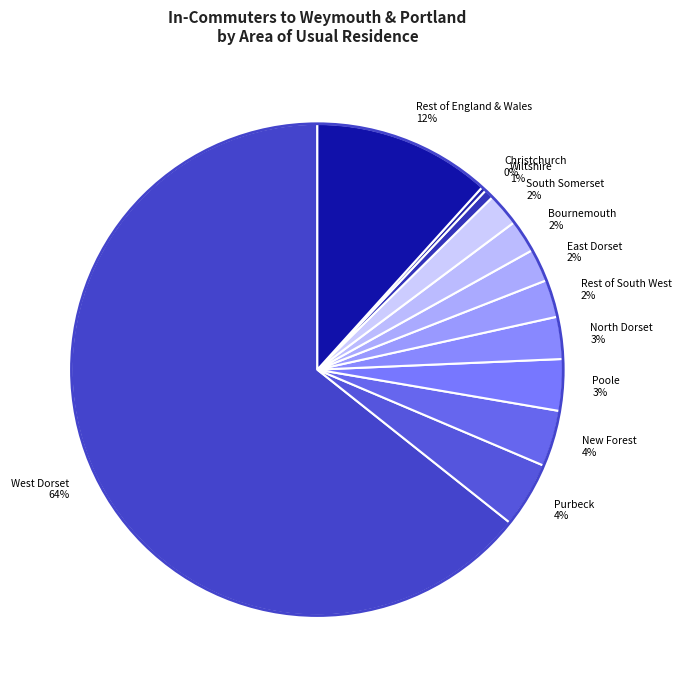

Which slice is the largest?

West Dorset